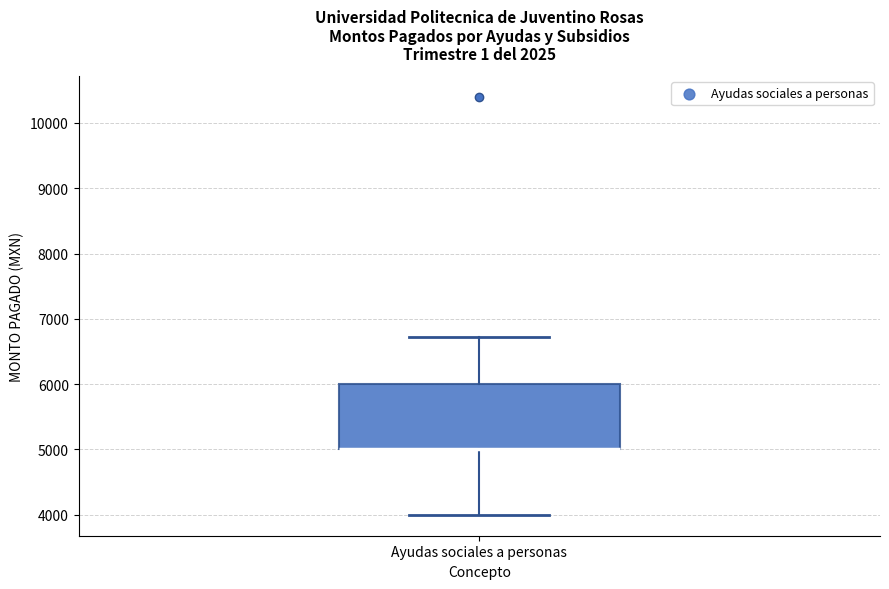

Transcribe this box plot: give where the median line is, the range the box spans, and where the two whiskers end, as read against the y-axis. The values are not printed on the chart, so give them approximately, as read against the axis.

median 5000 (drawn on the box's lower edge), box 5000 to 6000, whiskers 4000 to 6700